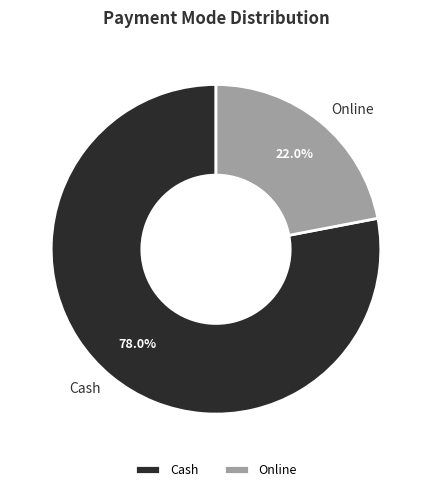

Which slice is the smallest?

Online